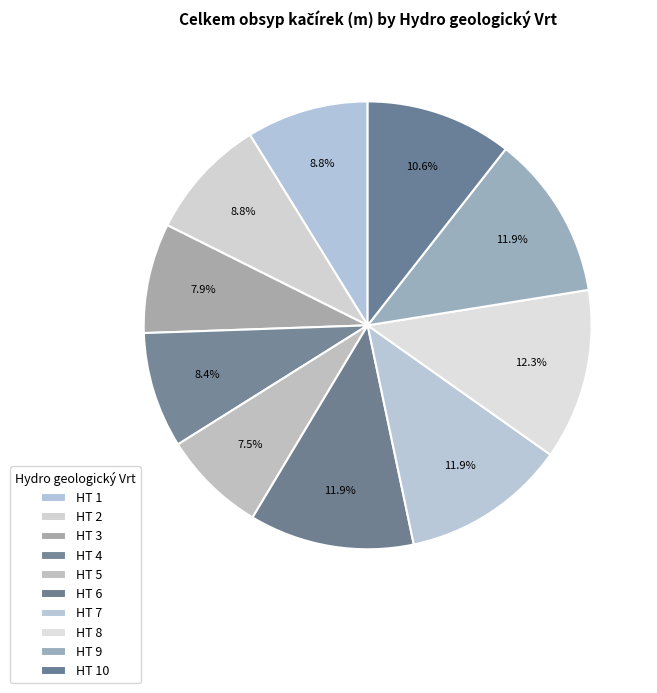

Does HT 10 represent more than half of the total?

No